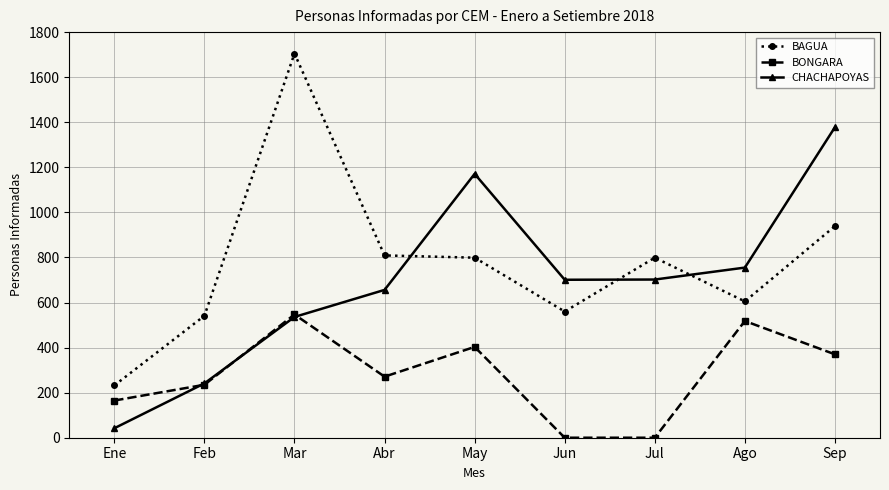

What is the difference between the BAGUA values at May and Abr?

10